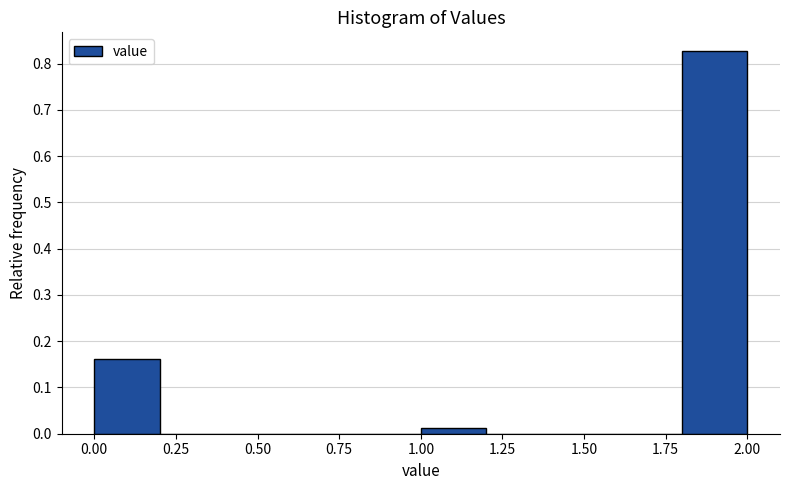

Reading left to right, list every bar in this chart as the range it spans on the x-axis followed by its height. The values are not printed on the chart, so give them approximately, as read against the axis.

0.0 to 0.2: 0.16
0.2 to 0.4: 0
0.4 to 0.6: 0
0.6 to 0.8: 0
0.8 to 1.0: 0
1.0 to 1.2: 0.01
1.2 to 1.4: 0
1.4 to 1.6: 0
1.6 to 1.8: 0
1.8 to 2.0: 0.83